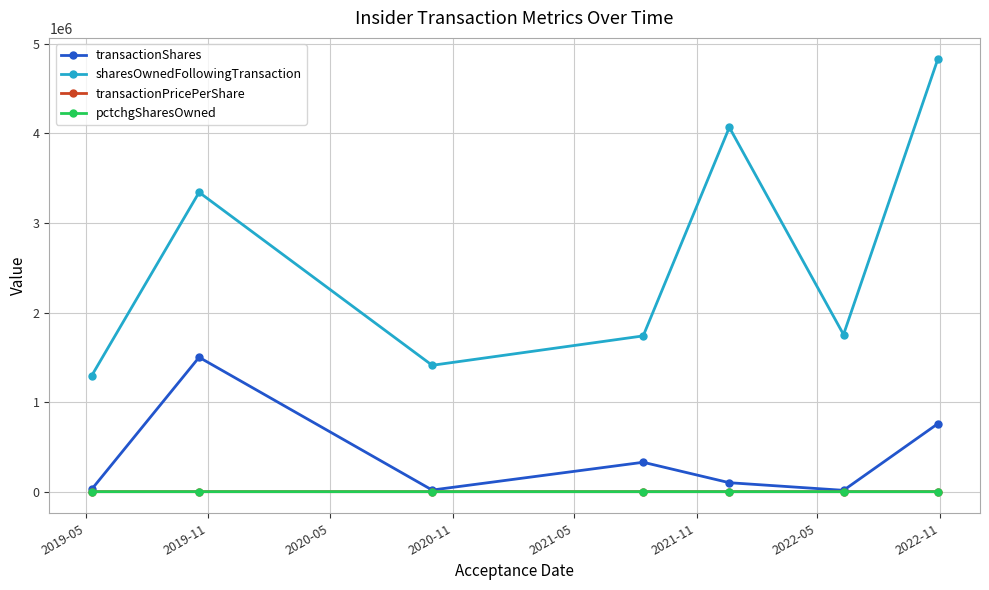

Which series has the largest range (max minus min)?

sharesOwnedFollowingTransaction